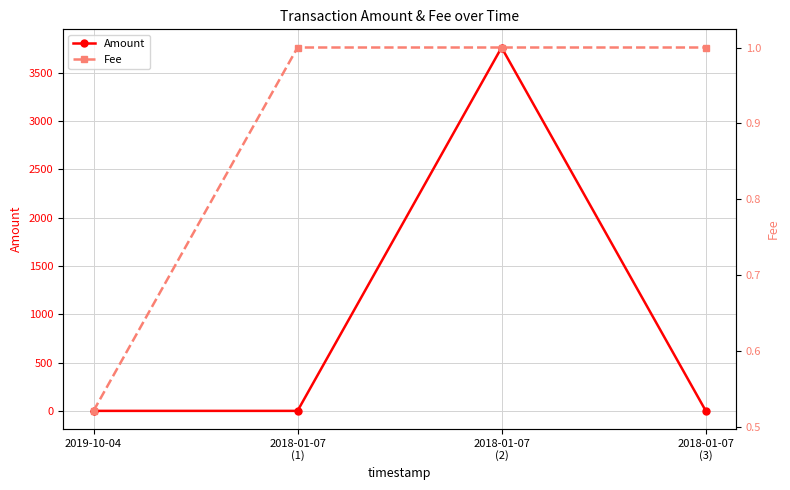

Between 2018-01-07
(1) and 2018-01-07
(3), which series saw the biggest shift?

Amount